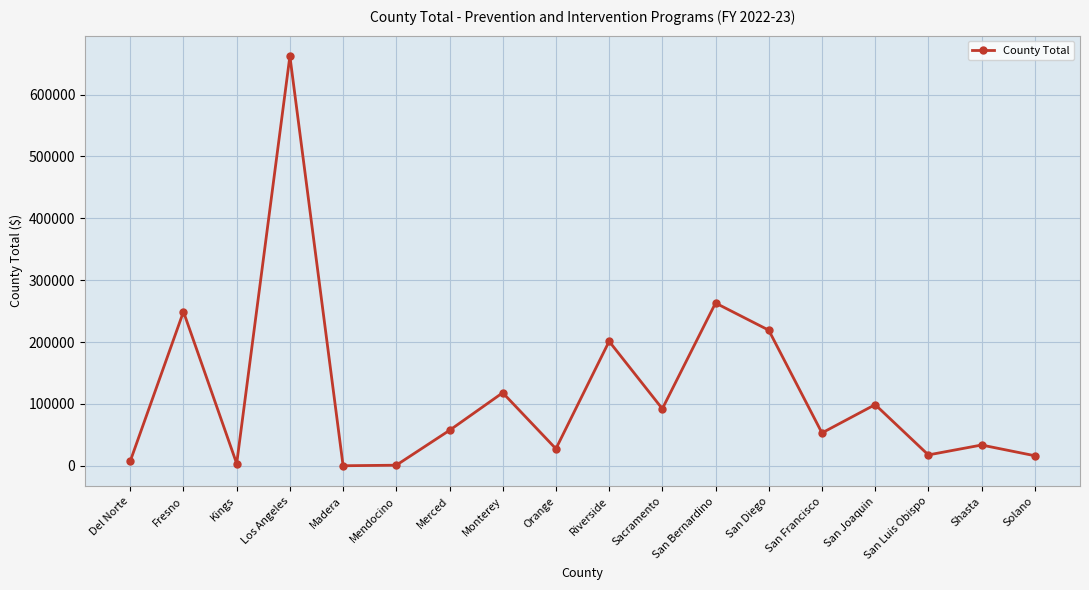

What is the label of the 3rd point from the right?

San Luis Obispo